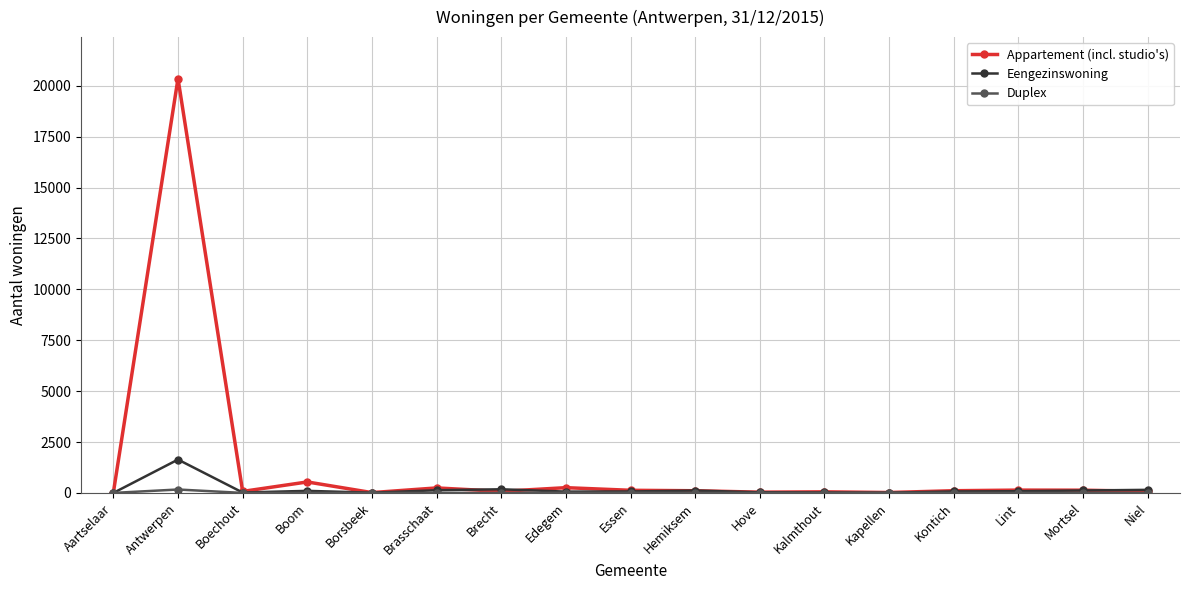

Where is the first local maximum for Eengezinswoning?

Antwerpen